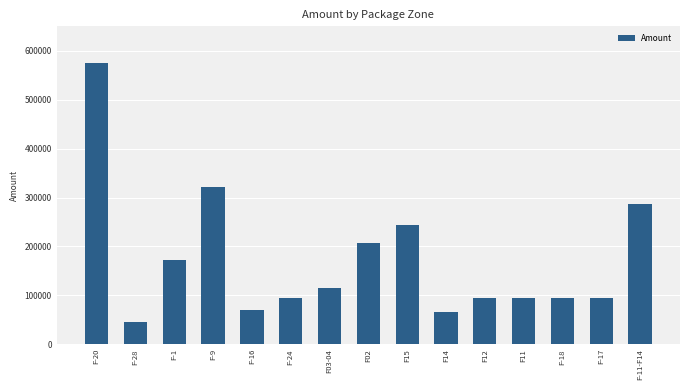

What is the average value?

171762.7